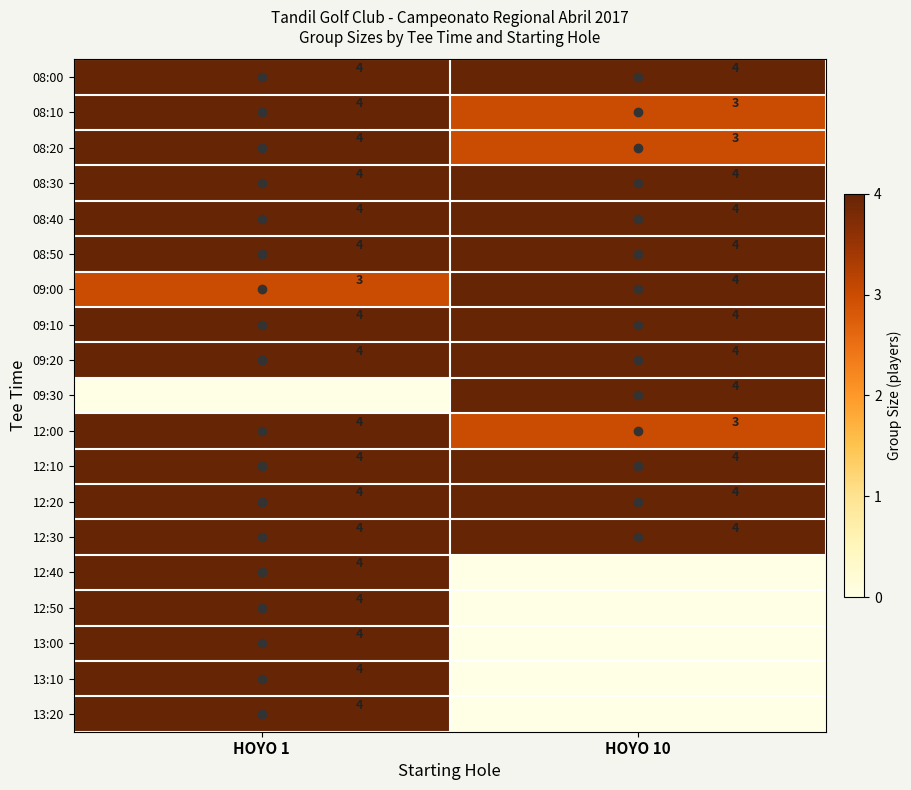

What is the sum of the 12:40 values at HOYO 1 and HOYO 10?

4